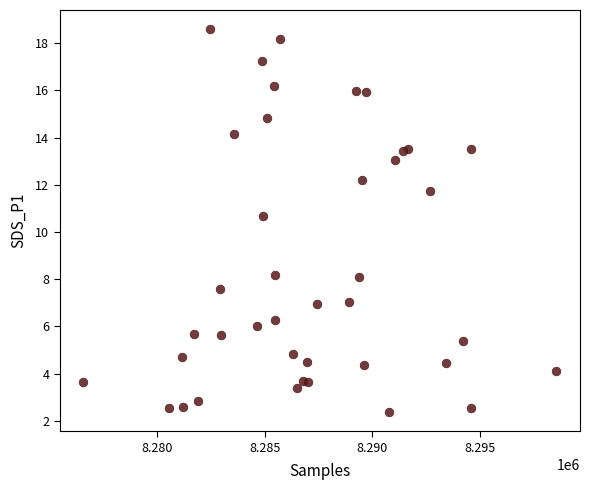

What Y value in the scatter plot is closest to 10?

10.7